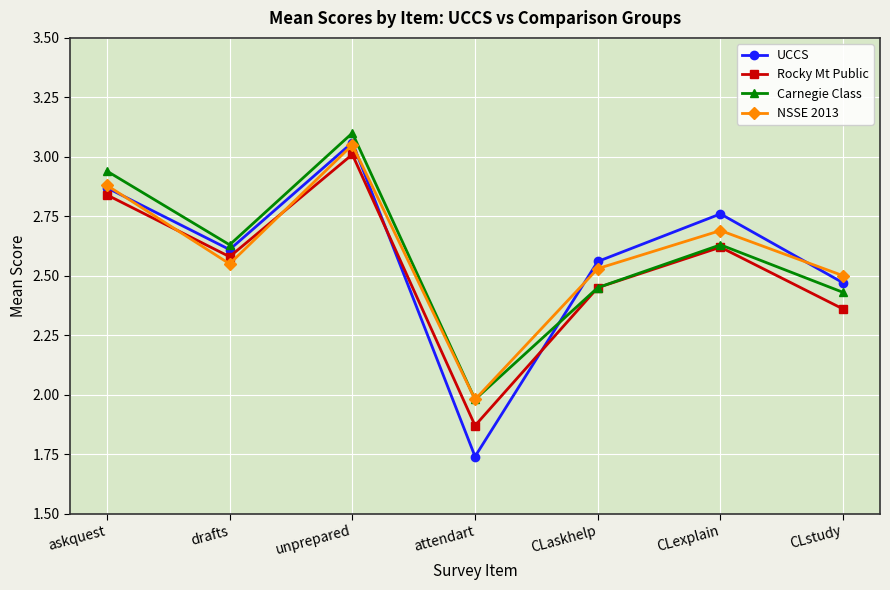

What is the difference between the second highest and minimum values in the UCCS series?

1.1